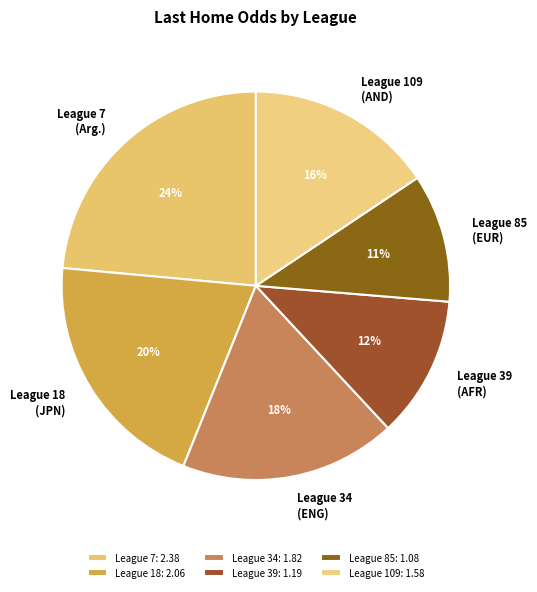

To the nearest percent, what portion does League 7 represent?

24%